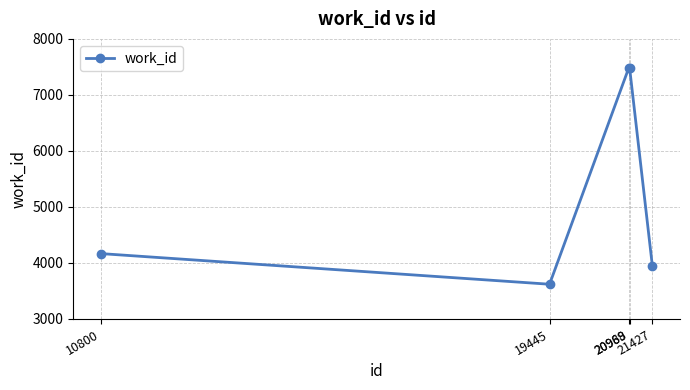

True or false: there are more than 2 points higher than both neighbors.

False